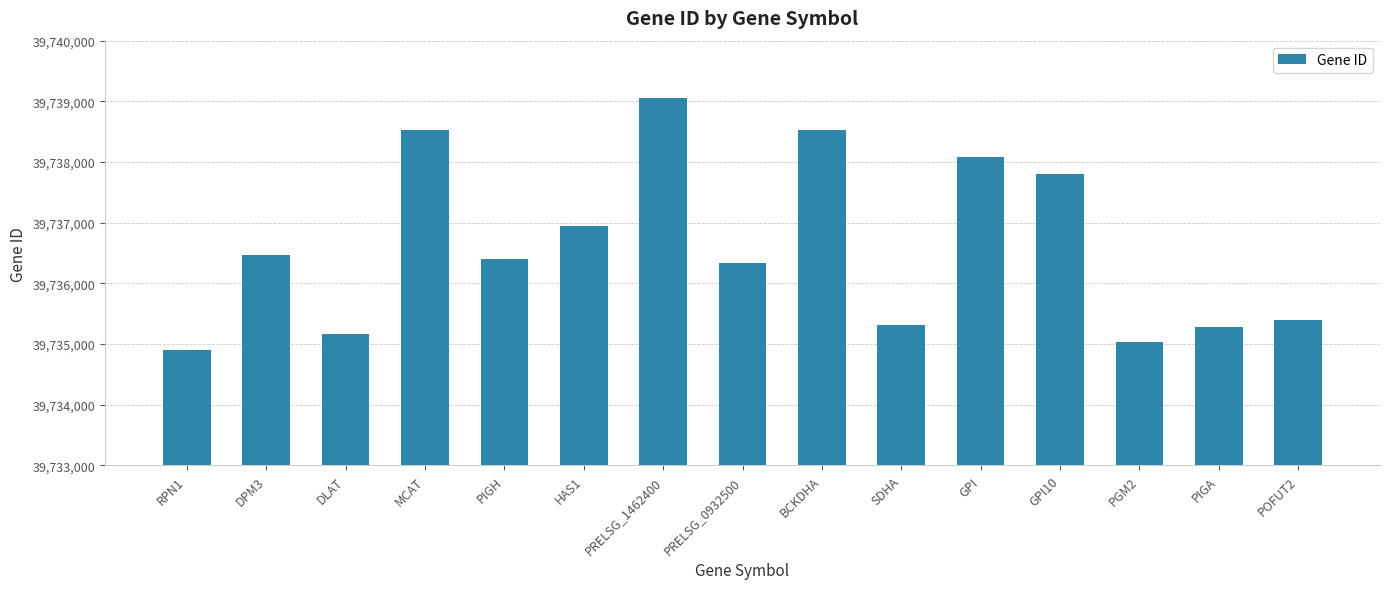

What is the ratio of the value at PIGH to the value at POFUT2?

1.0